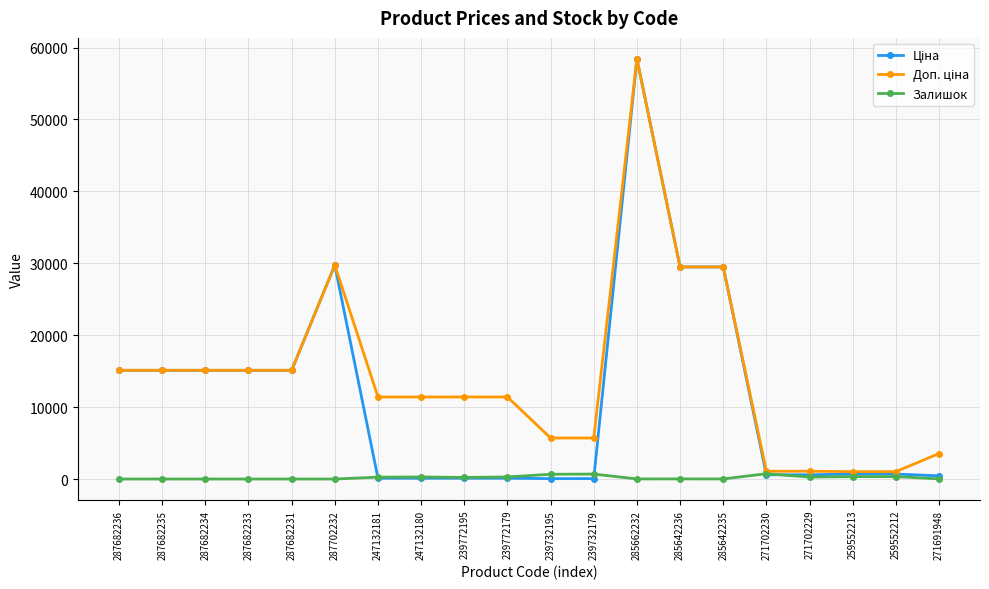

Is it true that Залишок equals 0.0 at 287682231?

True